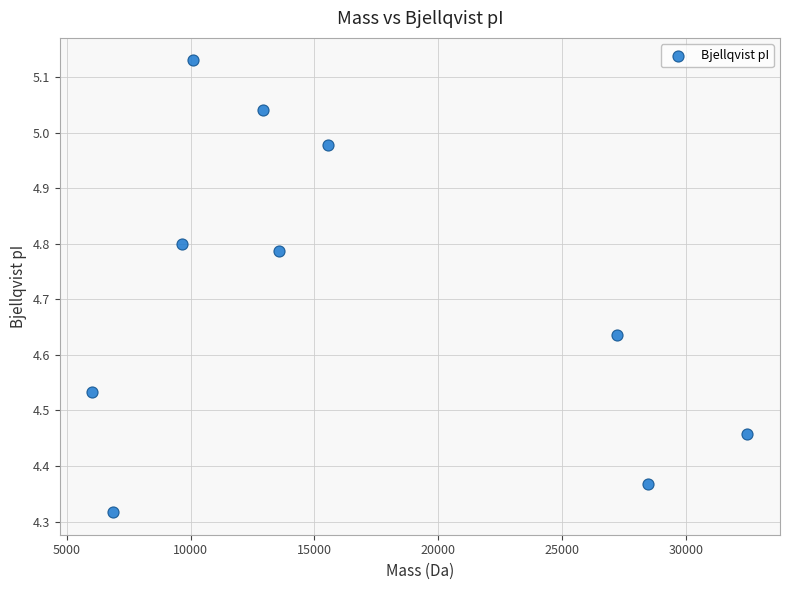

What is the average X value?

16280.7